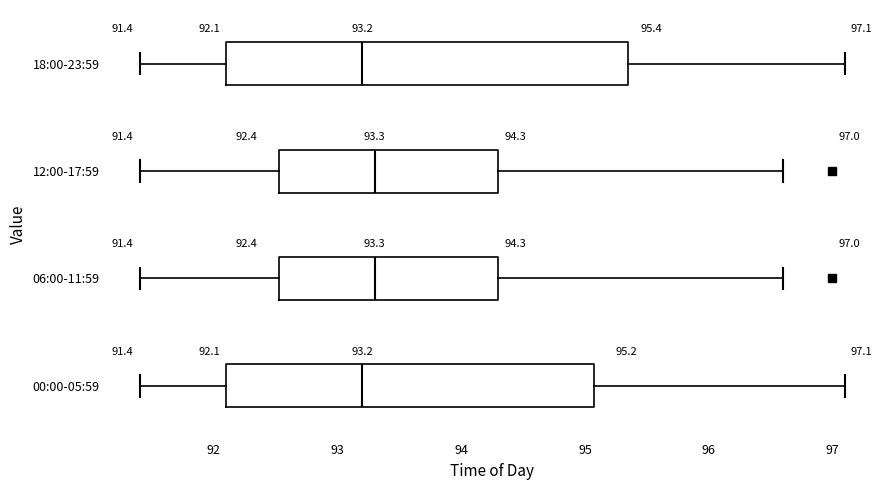

Which box is the widest, from its left edge to its right edge?

18:00-23:59